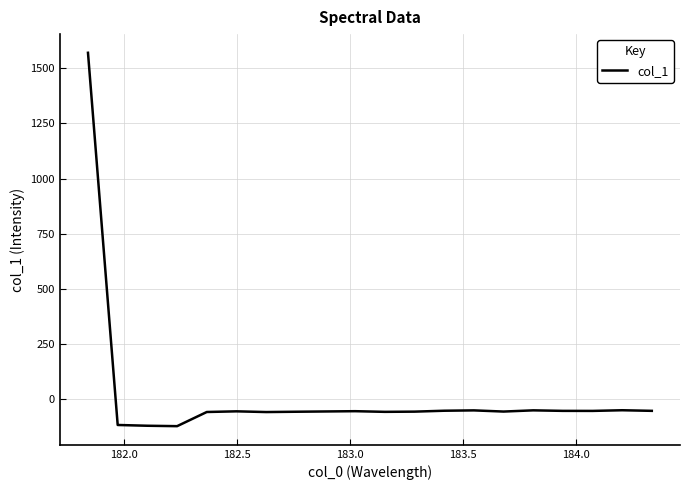

How many values are below zero?

19